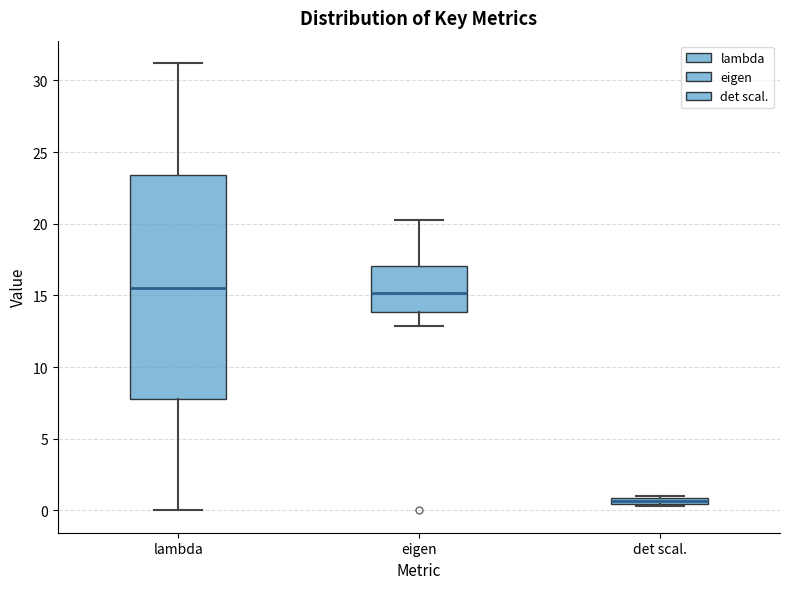

Which box is the tallest, from its lower edge to its upper edge?

lambda